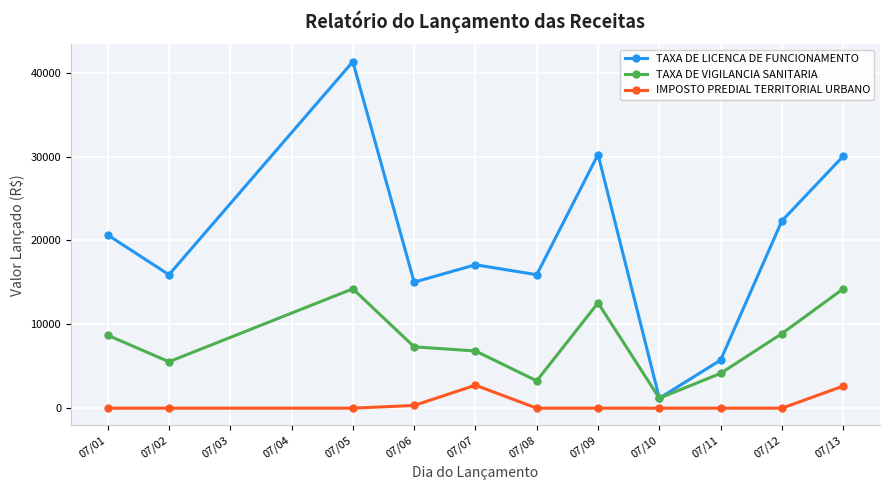

Which series has the widest spread of values?

TAXA DE LICENCA DE FUNCIONAMENTO